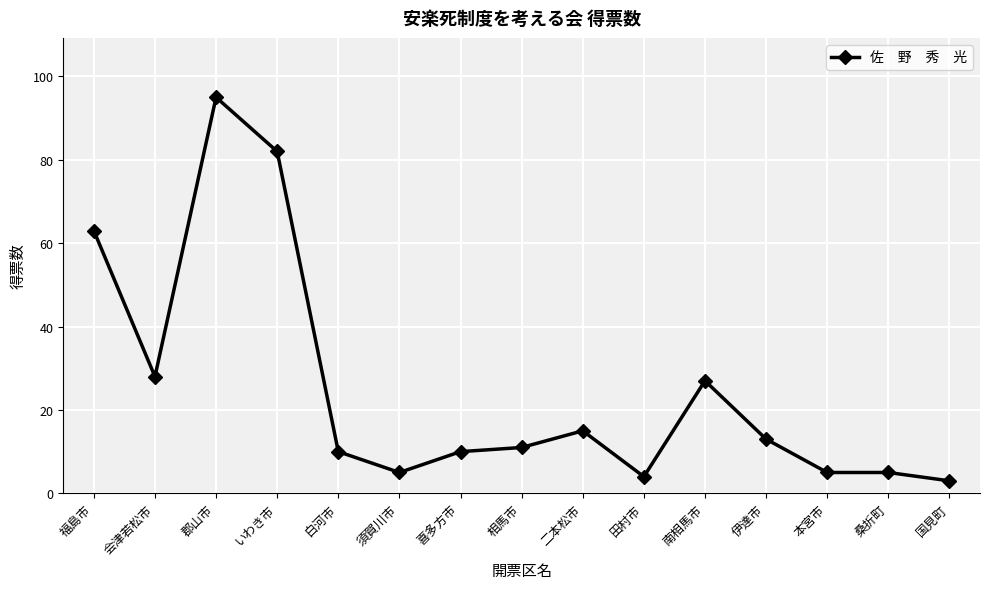

Is it true that the value at 須賀川市 is 5?

True